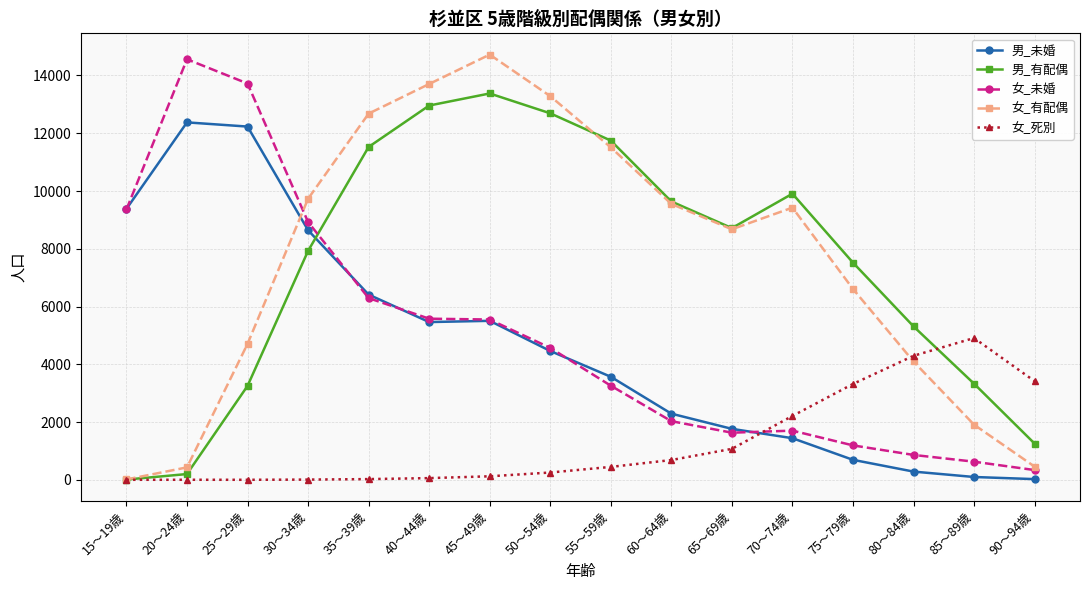

Count the number of categories in the chart.

16